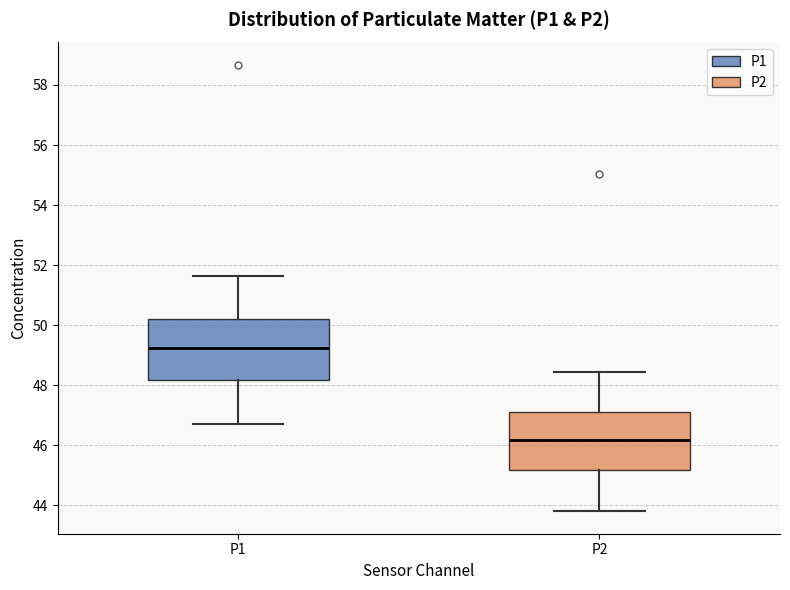

Where does the median line of the box for P2 sit on the y-axis? The values are not printed on the chart, so give them approximately, as read against the axis.

46.2